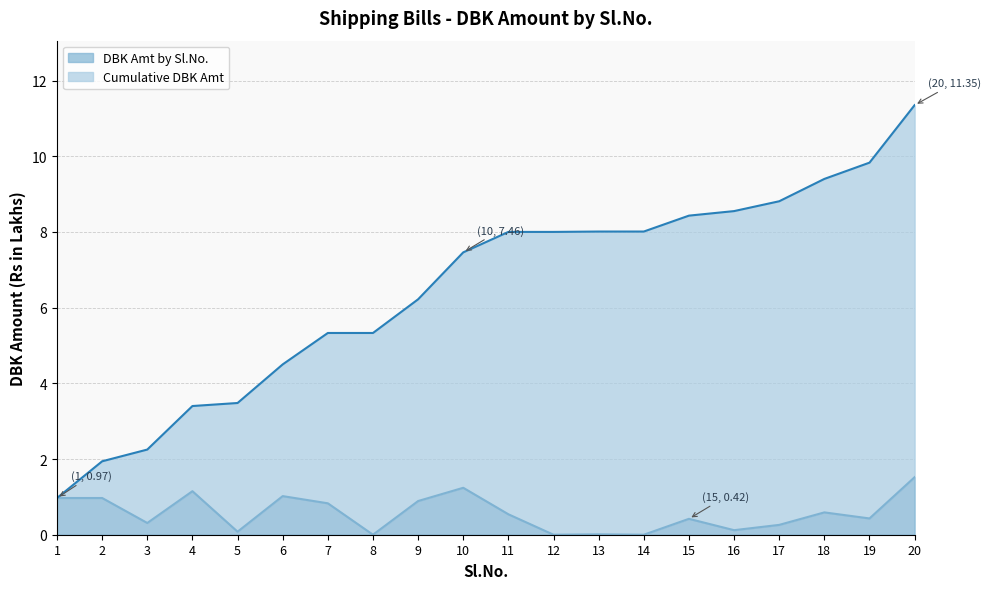

Rank the series by their maximum value, from highest to lowest.

Cumulative DBK, DBK Amt by Year